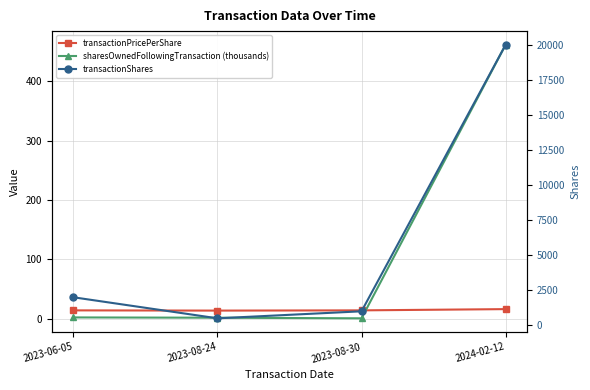

Does the chart display data point markers on the line(s)?

Yes